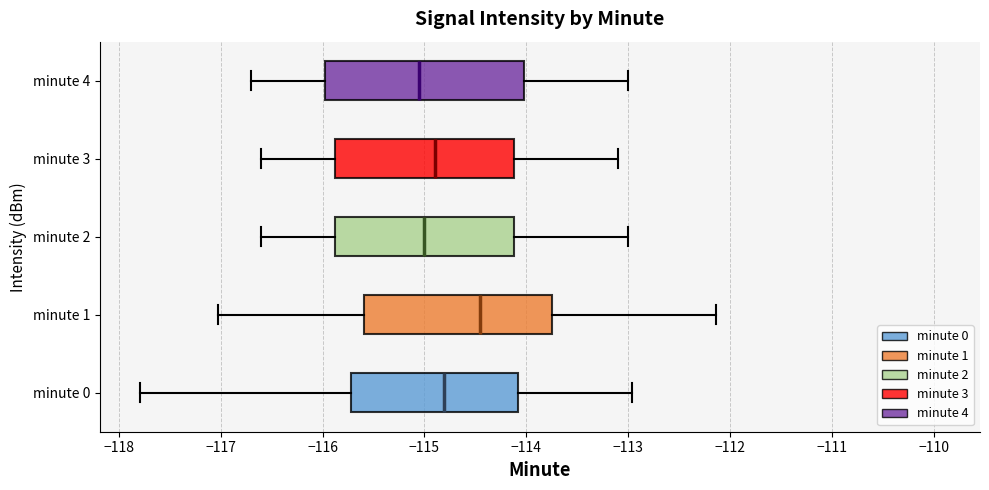

Reading bottom to top, read every box against the x-axis: the position of its median line, the range the box covers, and the ends of its whiskers. The values are not printed on the chart, so give them approximately, as read against the axis.

minute 0: median -114.8, box -115.7 to -114.1, whiskers -117.8 to -113.0
minute 1: median -114.4, box -115.6 to -113.8, whiskers -117.0 to -112.1
minute 2: median -115.0, box -115.9 to -114.1, whiskers -116.6 to -113.0
minute 3: median -114.9, box -115.9 to -114.1, whiskers -116.6 to -113.1
minute 4: median -115.0, box -116.0 to -114.0, whiskers -116.7 to -113.0